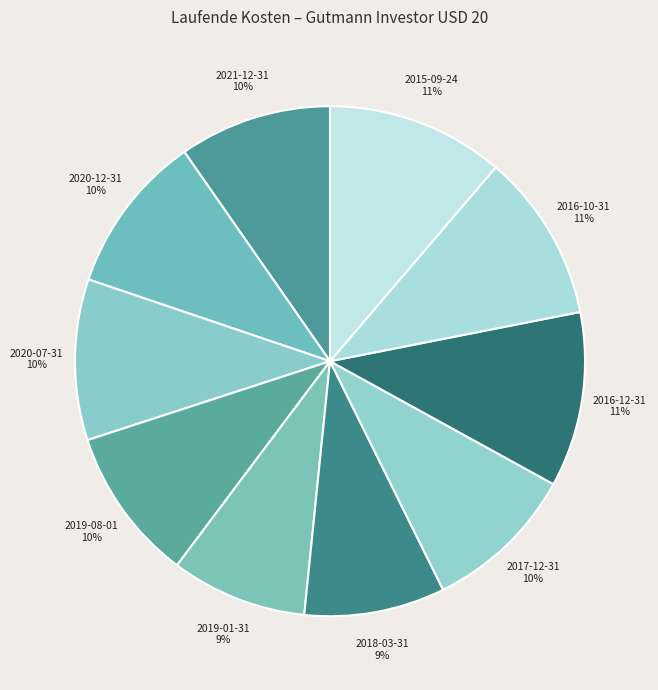

To the nearest percent, what is the difference between the 2018-03-31 and 2020-12-31 slice percentages?

1%